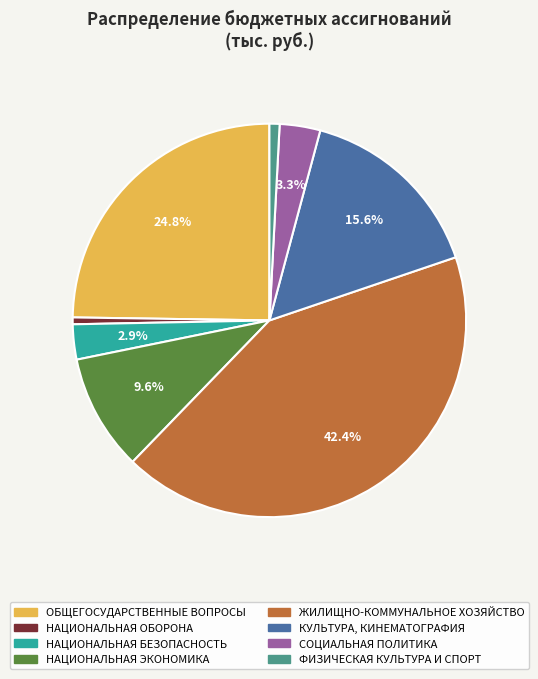

Is there a majority slice in this chart?

No